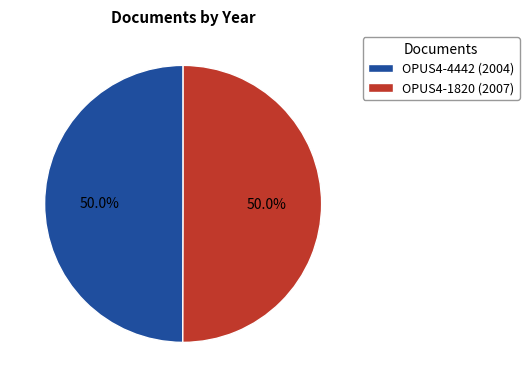

What is the ratio of the value at OPUS4-4442 to the value at OPUS4-1820?

1.0